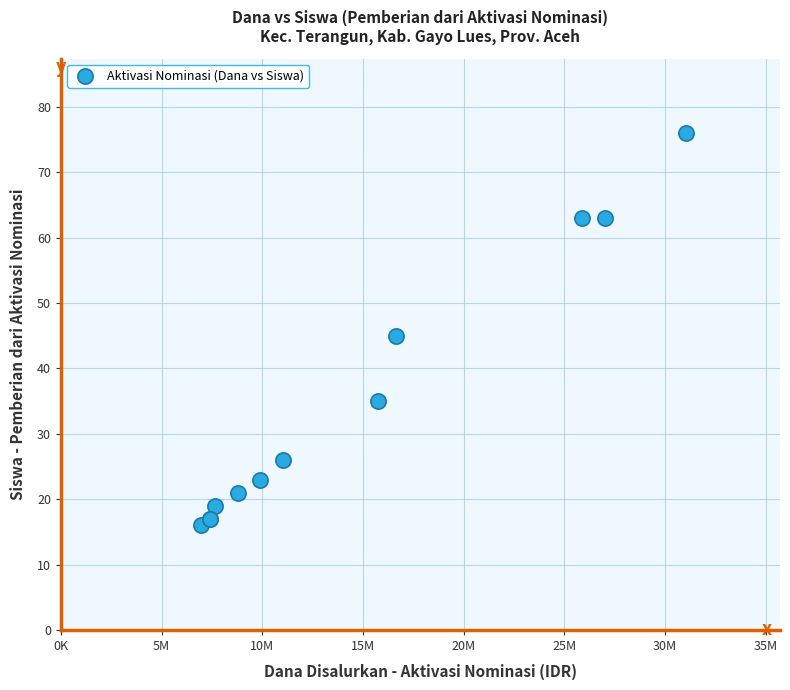

What Y value in the scatter plot is closest to 46?

45